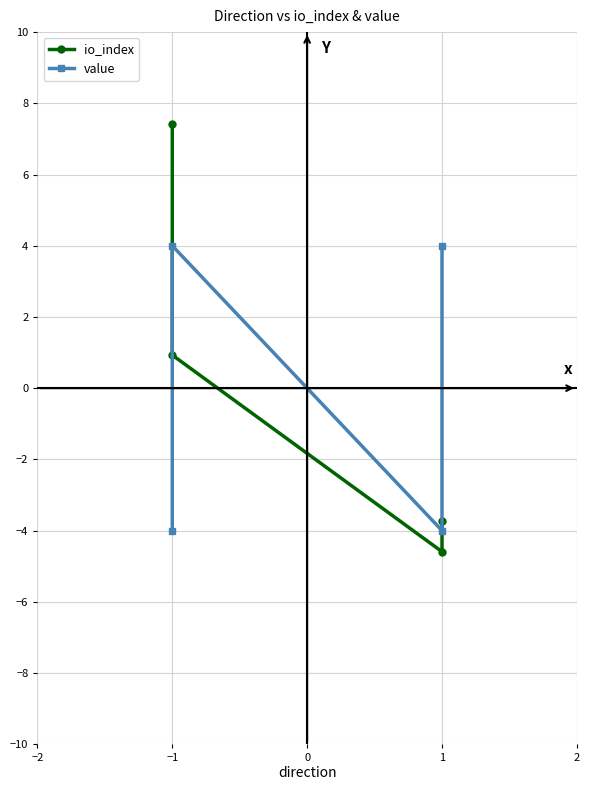

Reading left to right, what are all the values shown in this chart?

io_index: 7.4	0.9	-4.6	-3.7
value: -4.0	4.0	-4.0	4.0